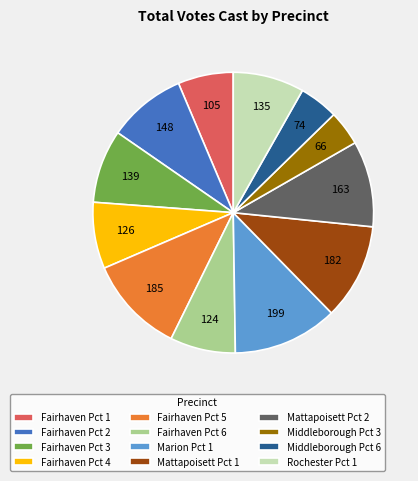

Does Fairhaven Pct 6 represent more than half of the total?

No